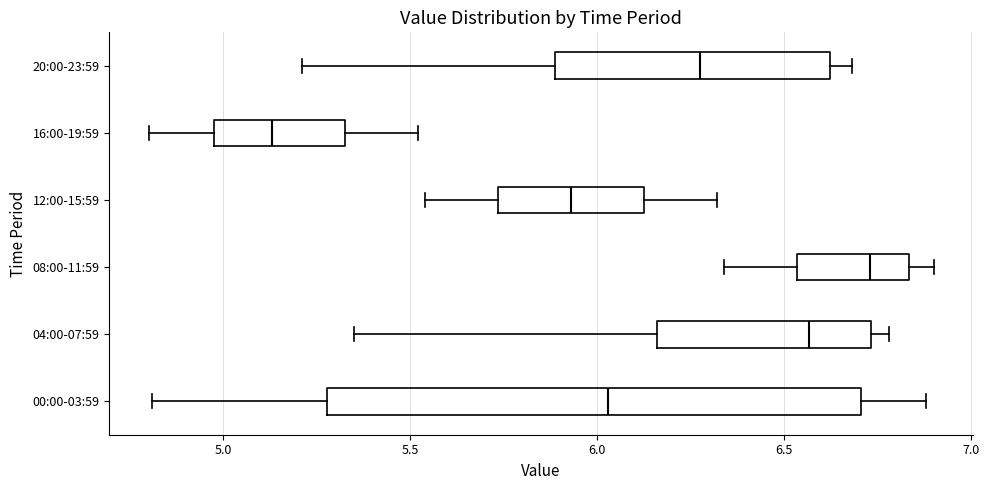

Which box is the widest, from its left edge to its right edge?

00:00-03:59